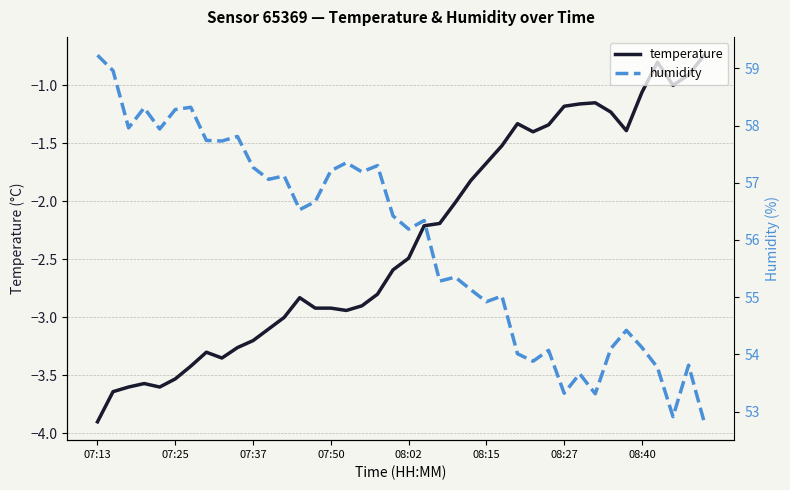

How many data points in humidity are less than 56?

18